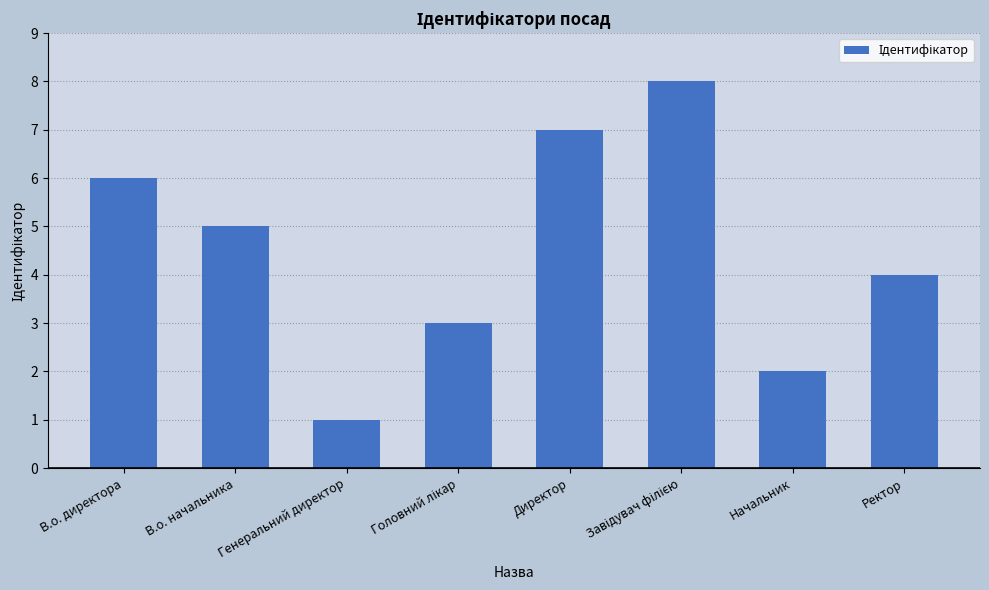

Between Директор and Генеральний директор, which is larger?

Директор